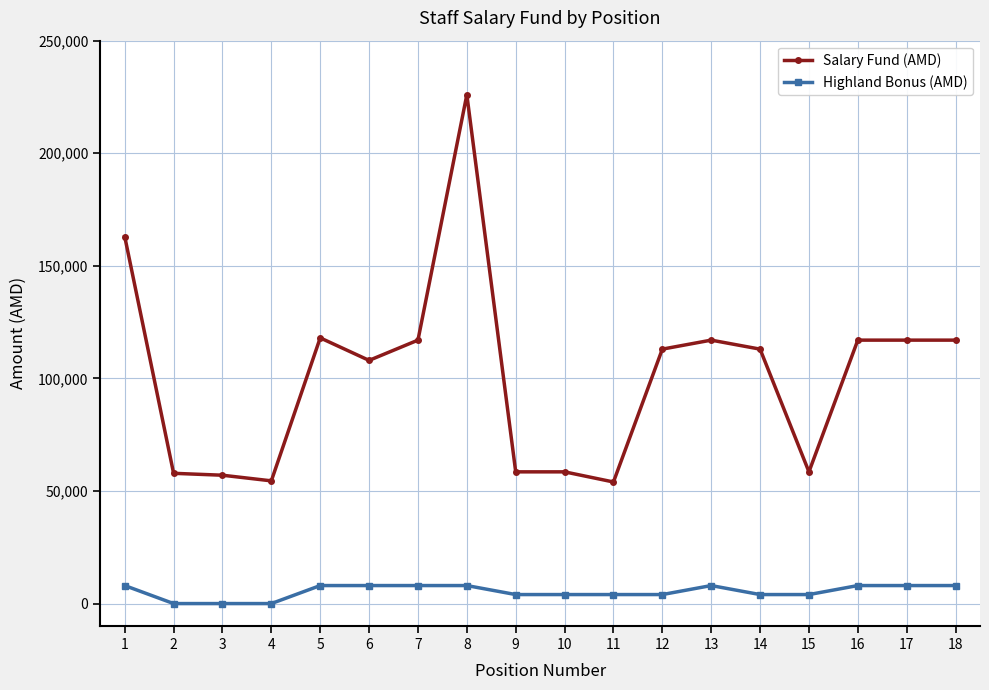

Which series changed the most between 11 and 15?

Salary Fund (AMD)